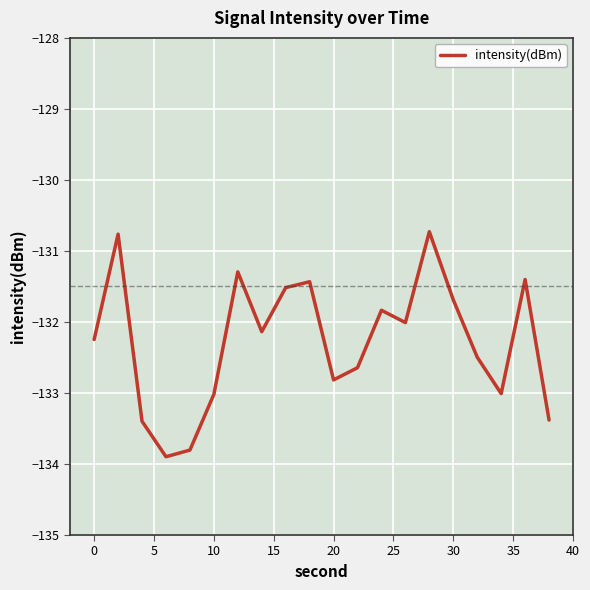

What is the greatest value displayed?

-130.7